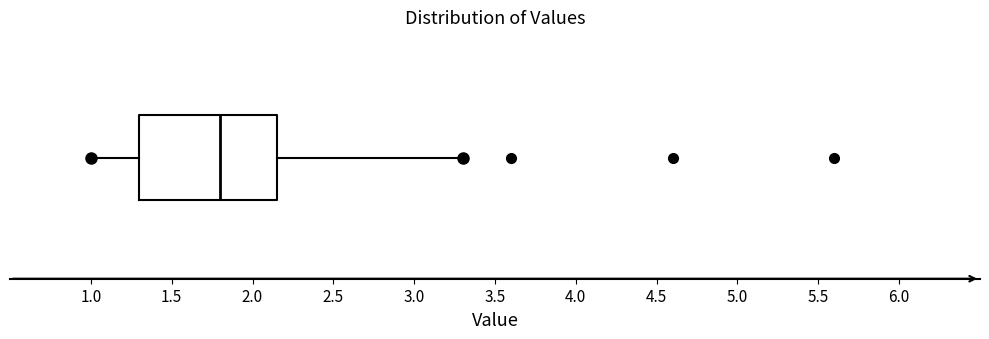

Read this box plot against the x-axis: the position of the median line, the range covered by the box, and the ends of both whiskers. The values are not printed on the chart, so give them approximately, as read against the axis.

median 1.80, box 1.30 to 2.15, whiskers 1.00 to 3.30